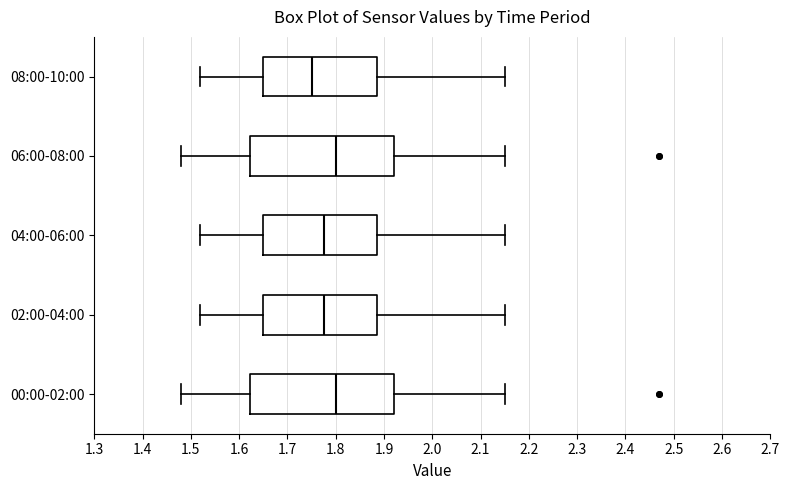

Where does the right whisker of the box for 04:00-06:00 end on the x-axis? The values are not printed on the chart, so give them approximately, as read against the axis.

2.15